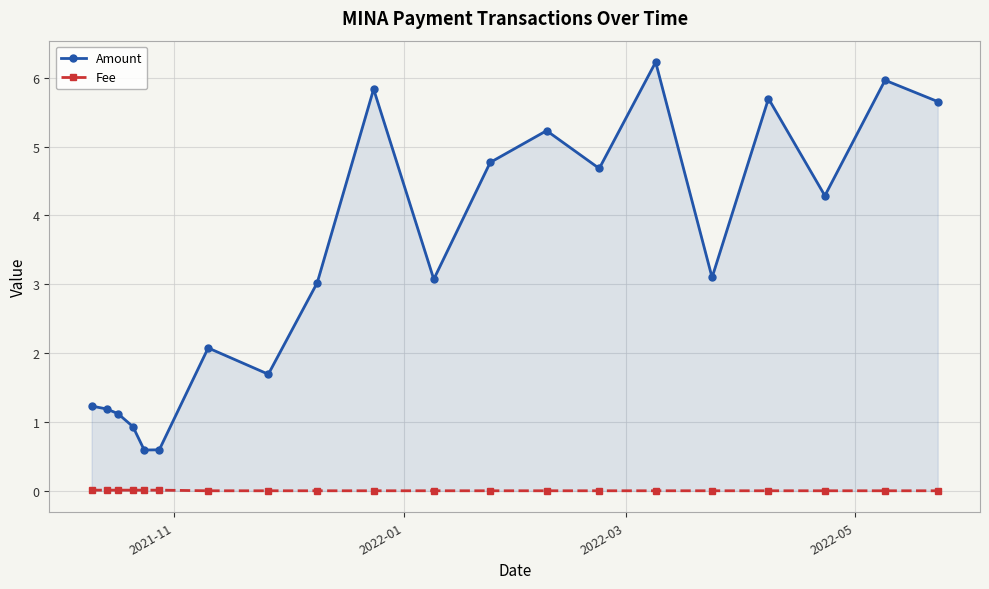

True or false: Fee and Amount cross at least once.

False